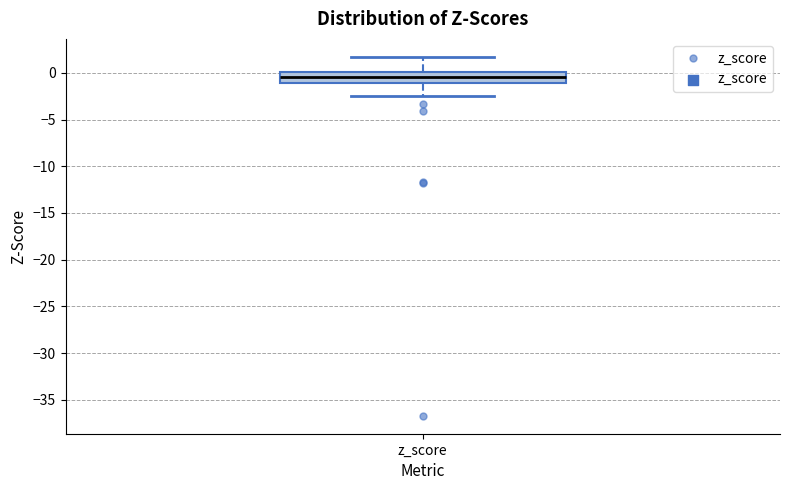

Read this box plot against the y-axis: the position of the median line, the range covered by the box, and the ends of both whiskers. The values are not printed on the chart, so give them approximately, as read against the axis.

median -0.5, box -1.0 to 0.0, whiskers -2.5 to 1.5